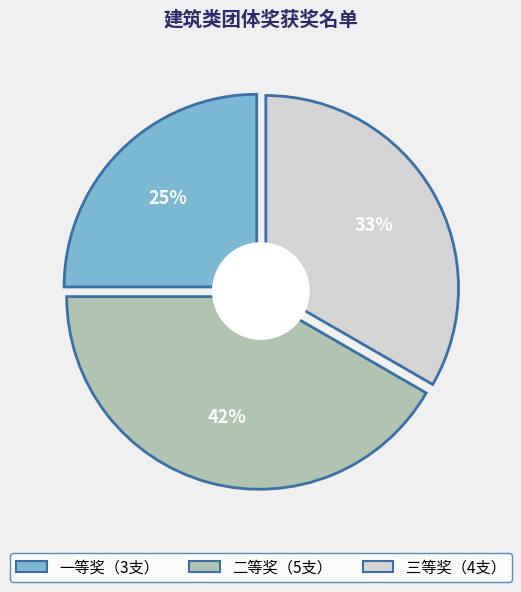

What percentage is the 三等奖 slice, to the nearest percent?

33%